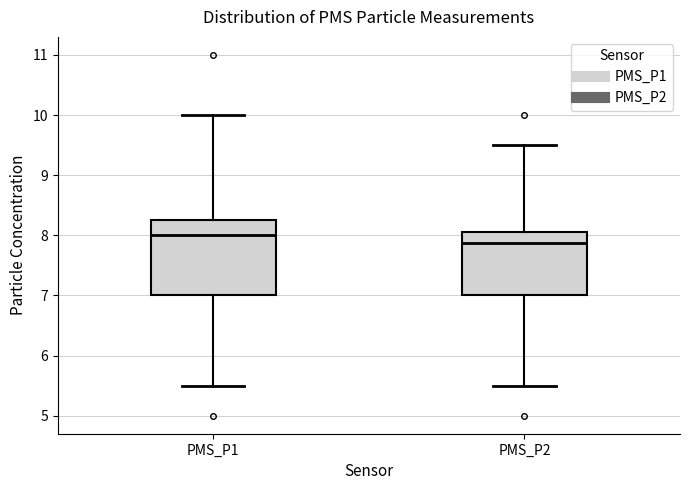

Comparing the boxes themselves (not the whiskers), which one is the tallest?

PMS_P1